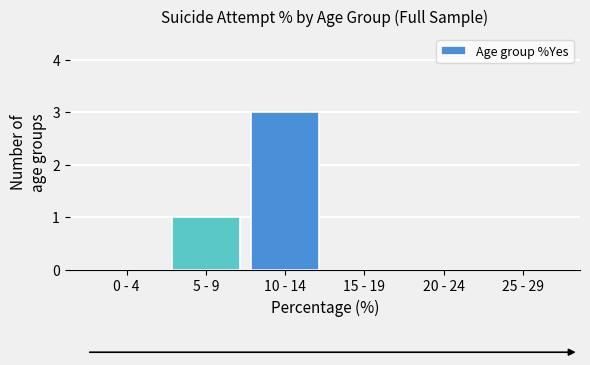

Reading left to right, list all the values displayed in this chart.

0 - 4=0	5 - 9=1	10 - 14=3	15 - 19=0	20 - 24=0	25 - 29=0